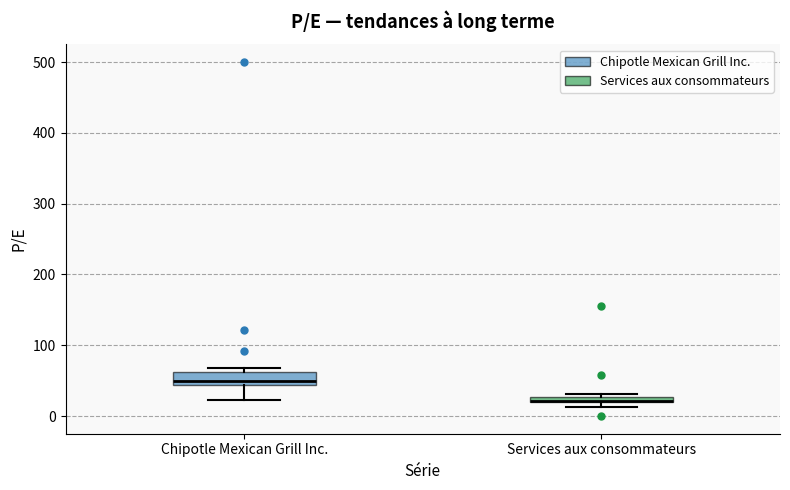

Where does the lower whisker of the box for Chipotle Mexican Grill Inc. end on the y-axis? The values are not printed on the chart, so give them approximately, as read against the axis.

20